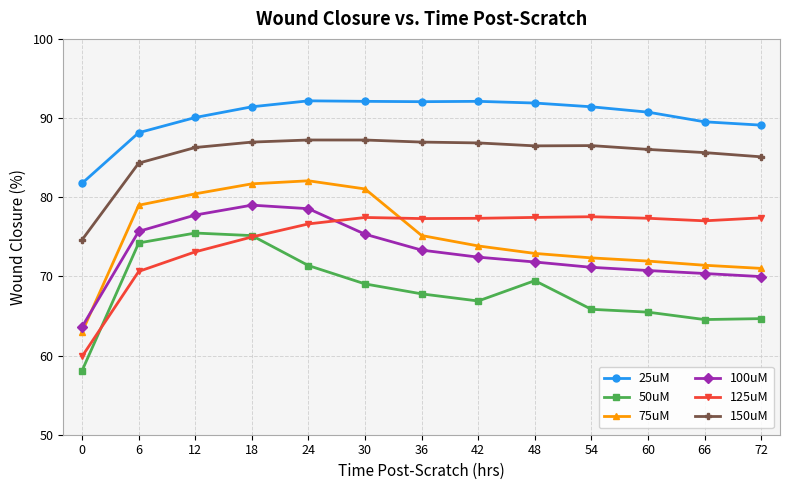

Which series has the largest total across all categories?

25uM